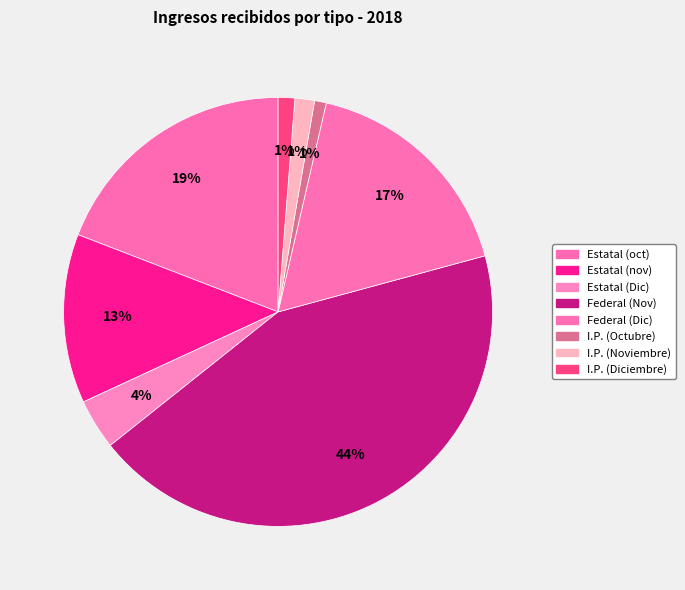

Combined, do Estatal (Dic) and Federal (Dic) account for over 50%?

No